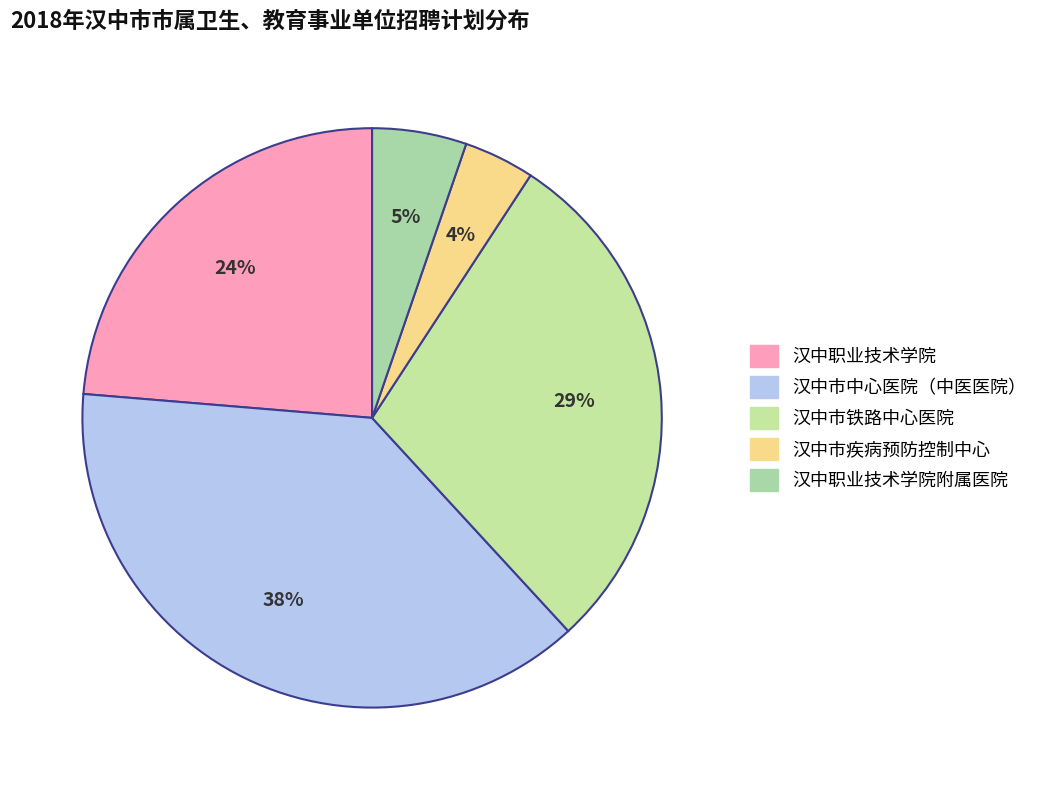

Rank the categories by value from lowest to highest.

汉中市疾病预防控制中心, 汉中职业技术学院附属医院, 汉中职业技术学院, 汉中市铁路中心医院, 汉中市中心医院（中医医院）